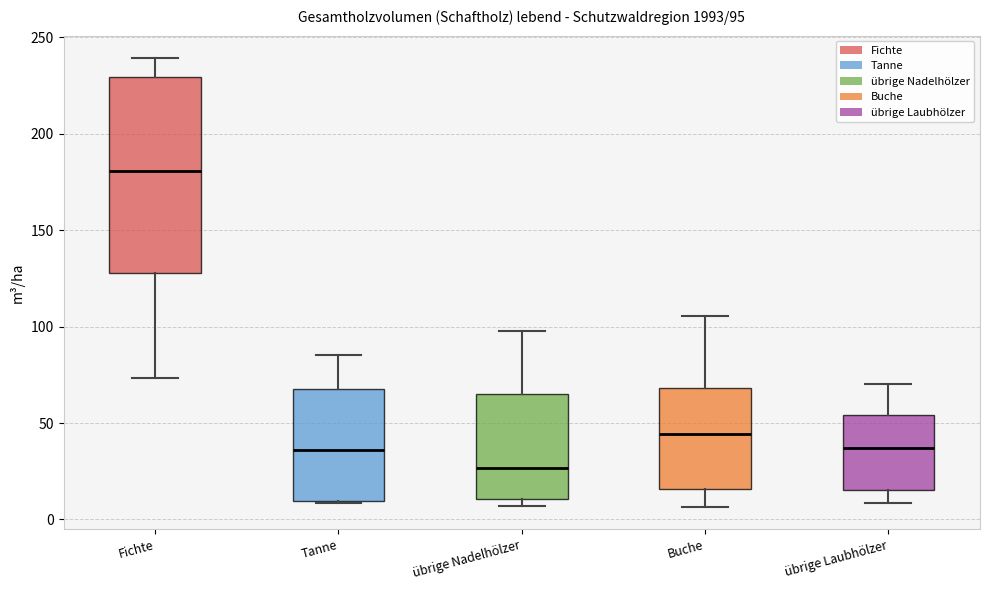

Which box is the tallest, from its lower edge to its upper edge?

Fichte